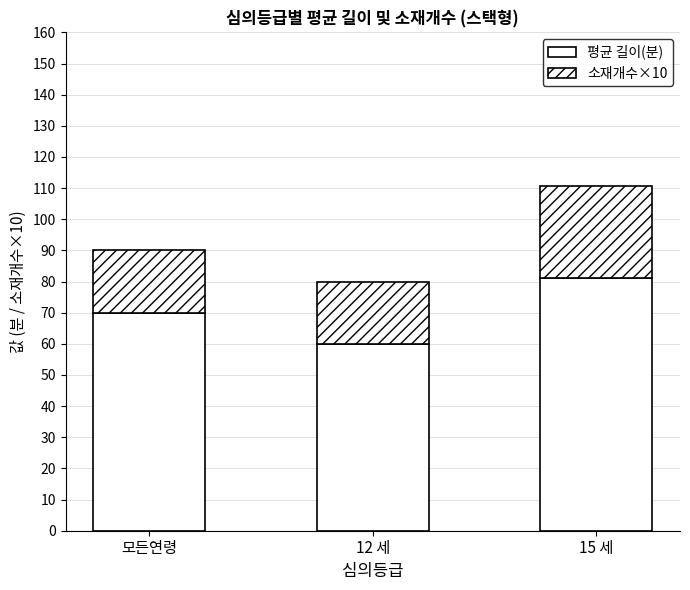

Count the number of data series in this chart.

2